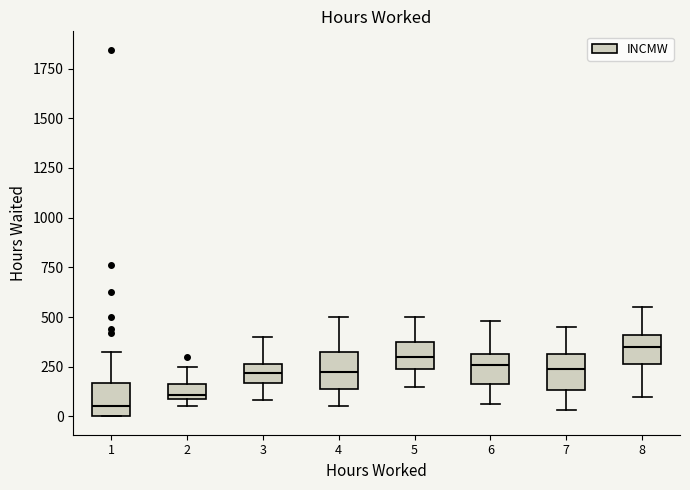

Where does the lower whisker of the box at x = 3 end on the y-axis? The values are not printed on the chart, so give them approximately, as read against the axis.

100